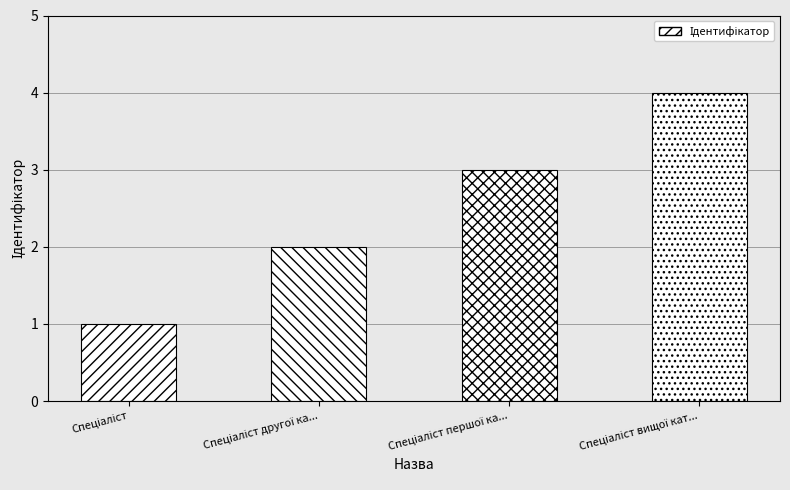

Count the values in the range 2 to 4.

3